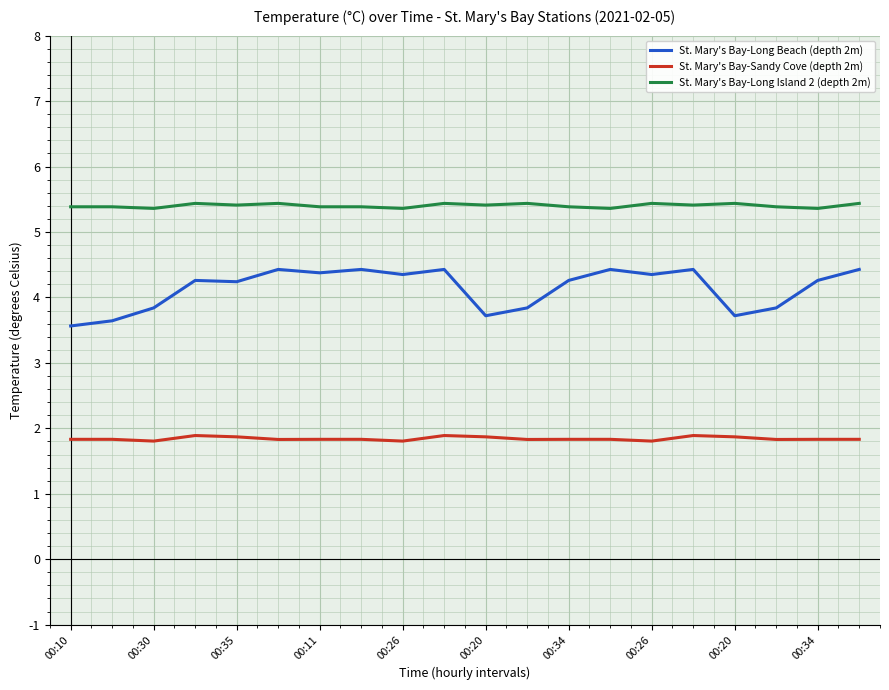

List the series in order of their peak value, highest first.

St. Mary's Bay-Long Island 2 (depth 2m), St. Mary's Bay-Long Beach (depth 2m), St. Mary's Bay-Sandy Cove (depth 2m)